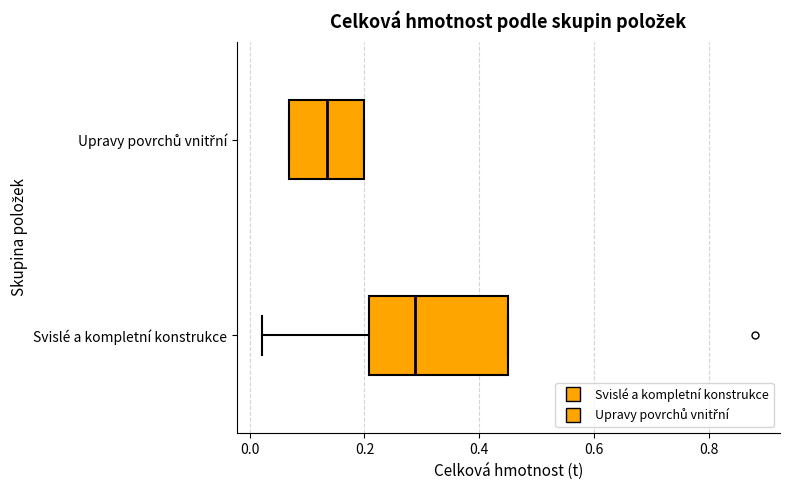

Where is the right edge of the box for Upravy povrchů vnitřní on the x-axis? The values are not printed on the chart, so give them approximately, as read against the axis.

0.20